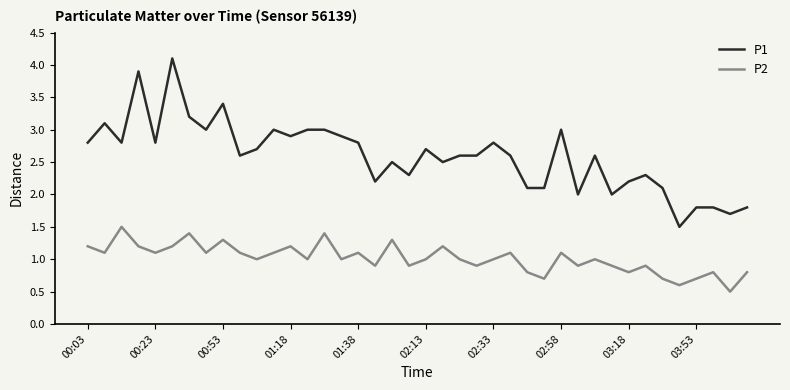

Which series has the largest total across all categories?

P1